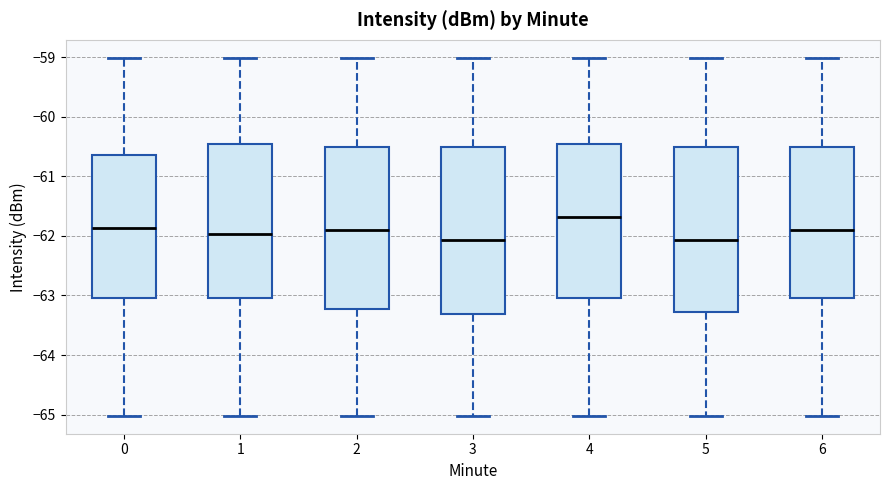

Reading left to right, read every box against the y-axis: the position of its median line, the range the box covers, and the ends of its whiskers. The values are not printed on the chart, so give them approximately, as read against the axis.

0: median -61.9, box -63.0 to -60.6, whiskers -65.0 to -59.0
1: median -62.0, box -63.0 to -60.5, whiskers -65.0 to -59.0
2: median -61.9, box -63.2 to -60.5, whiskers -65.0 to -59.0
3: median -62.1, box -63.3 to -60.5, whiskers -65.0 to -59.0
4: median -61.7, box -63.0 to -60.5, whiskers -65.0 to -59.0
5: median -62.1, box -63.3 to -60.5, whiskers -65.0 to -59.0
6: median -61.9, box -63.0 to -60.5, whiskers -65.0 to -59.0